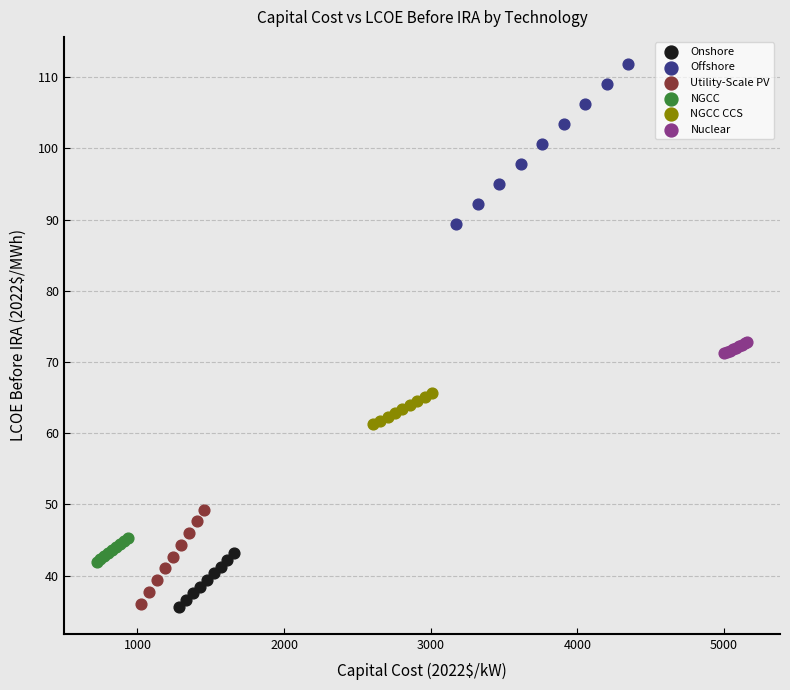

What are all the series names shown in the legend?

Onshore, Offshore, Utility-Scale PV, NGCC, NGCC CCS, Nuclear